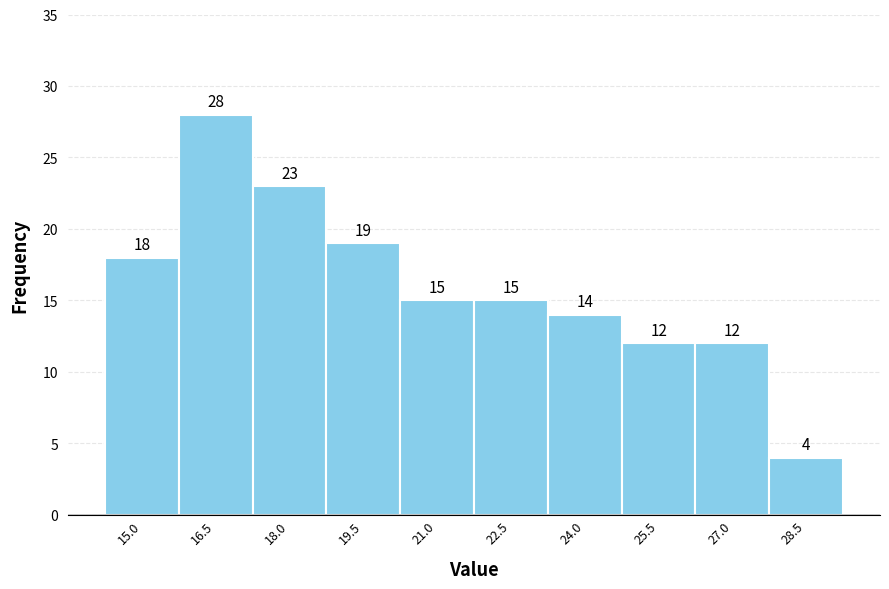

Reading left to right, list all the values displayed in this chart.

18	28	23	19	15	15	14	12	12	4